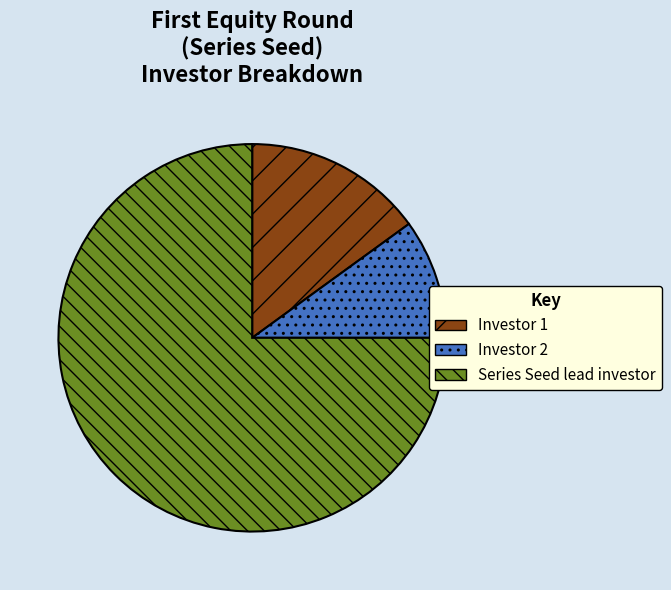

Which slice is the smallest?

Investor 2